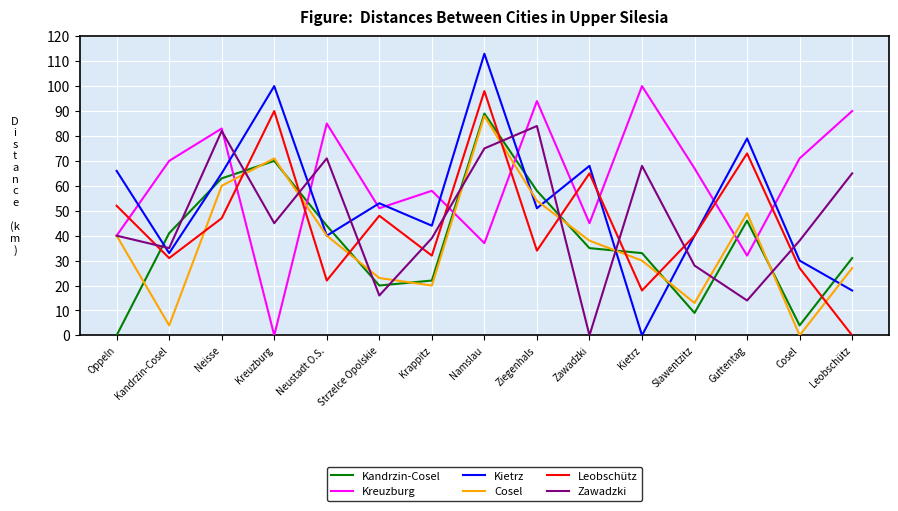

How many distinct data groups are displayed?

6